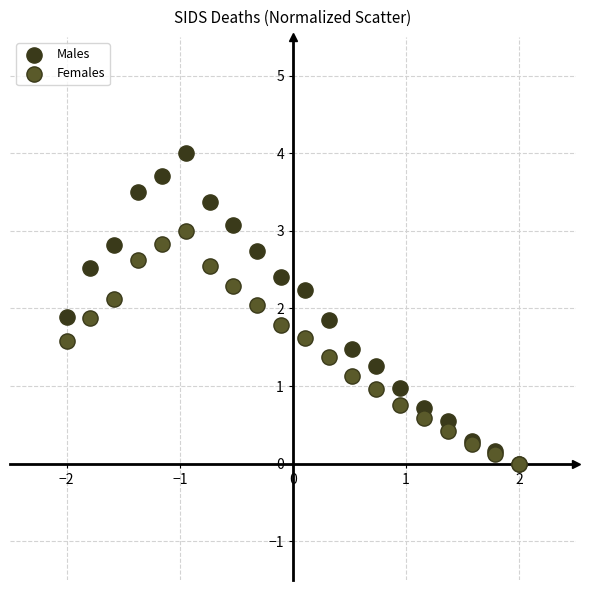

What are all the series names shown in the legend?

Males, Females